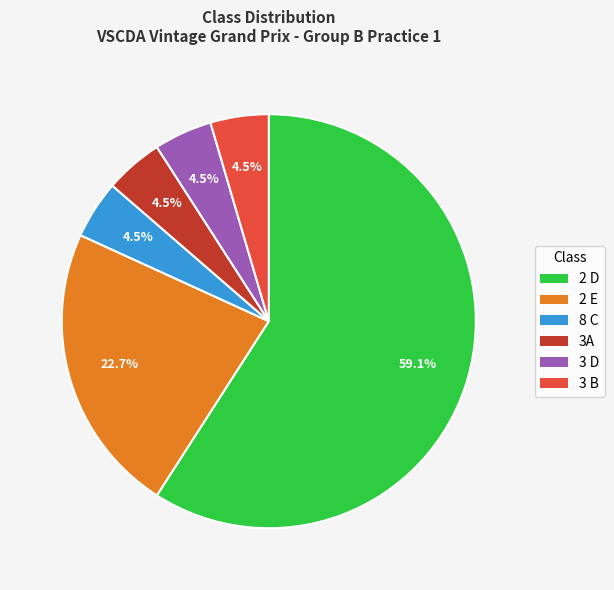

What portion of the pie excludes 3 B?

95.5%